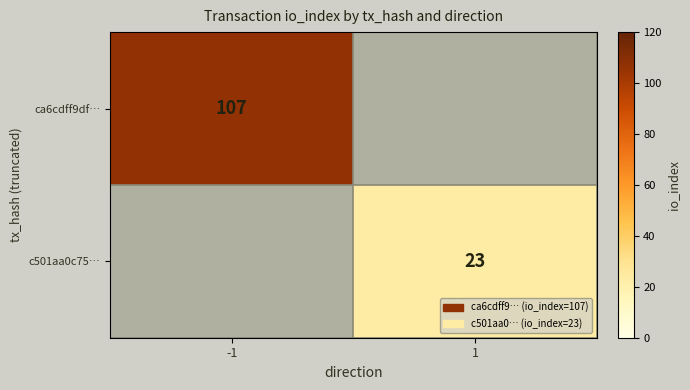

Is it true that ca6cdff9df… equals 48.5 at -1?

False